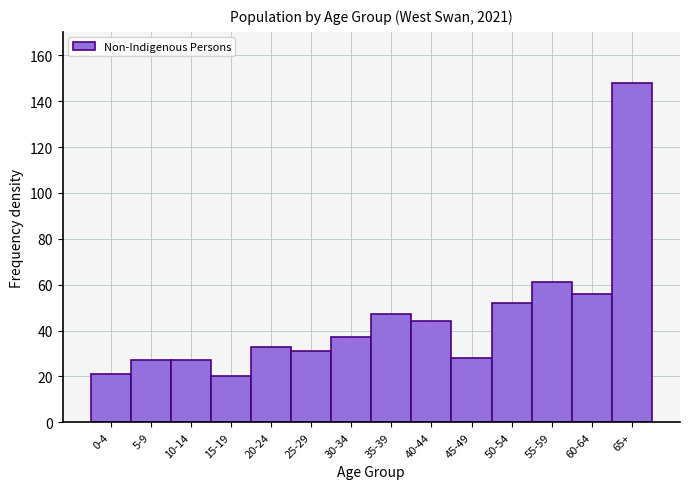

Reading left to right, transcribe all the data shown in this chart.

0-4=21	5-9=27	10-14=27	15-19=20	20-24=33	25-29=31	30-34=37	35-39=47	40-44=44	45-49=28	50-54=52	55-59=61	60-64=56	65+=148